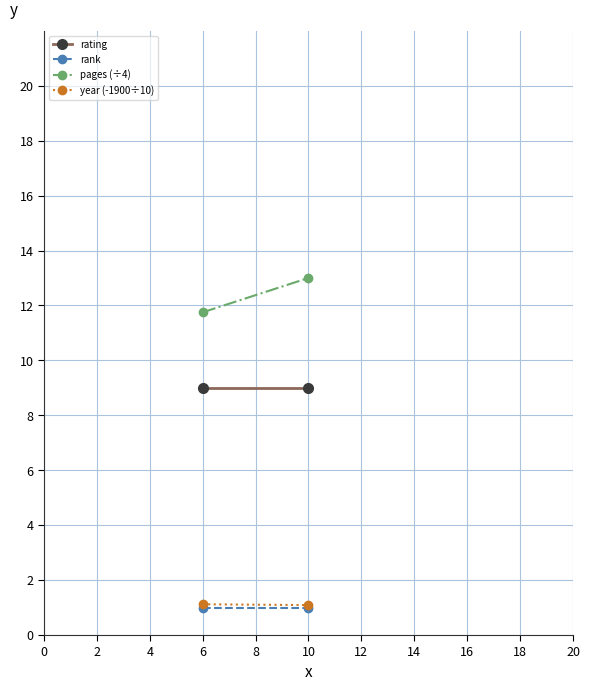

What is the value of the rank point at the 2nd from the left?

1.0